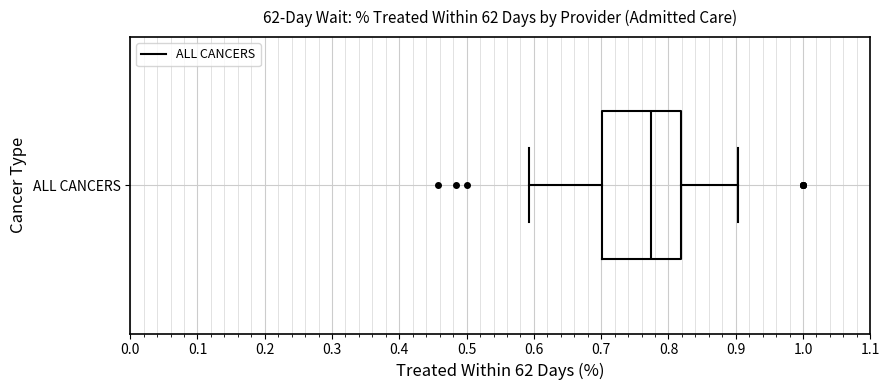

Read this box plot against the x-axis: the position of the median line, the range covered by the box, and the ends of both whiskers. The values are not printed on the chart, so give them approximately, as read against the axis.

median 0.77, box 0.70 to 0.82, whiskers 0.59 to 0.90